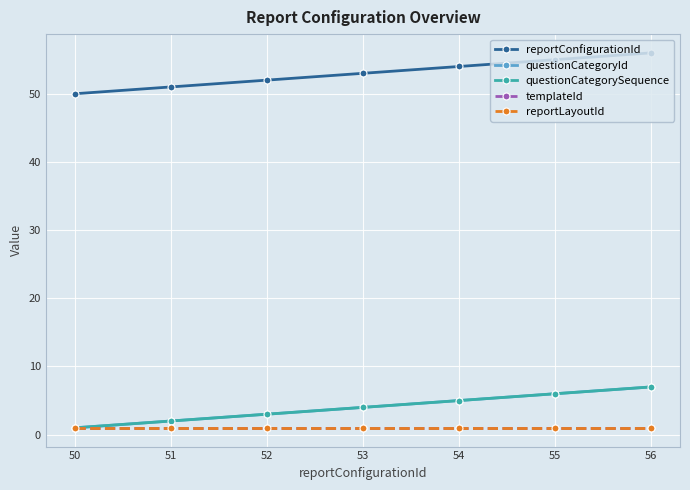

Does the chart have visible grid lines?

Yes